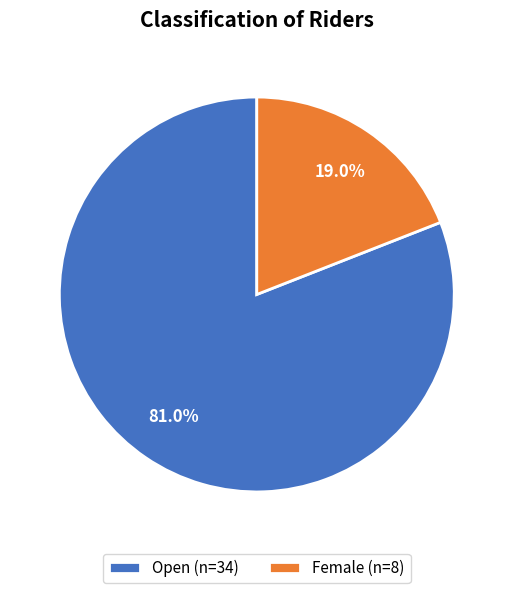

Which category has the smallest portion of the pie?

Female